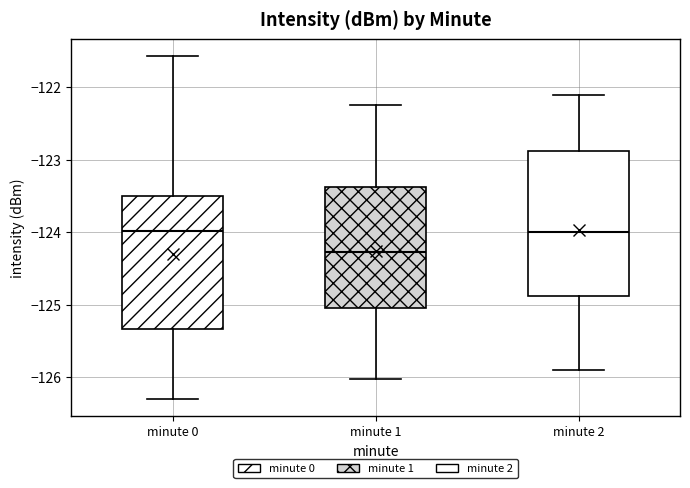

Which box is the tallest, from its lower edge to its upper edge?

minute 2